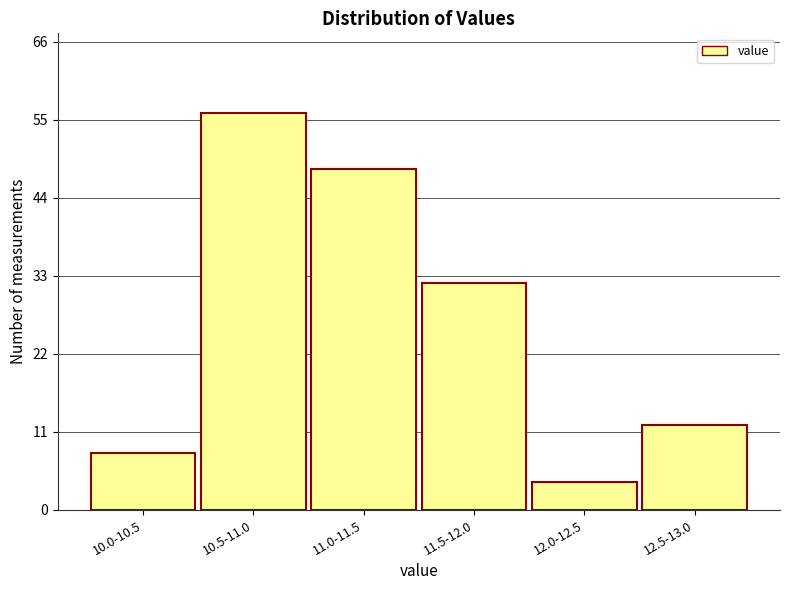

Reading right to left, list all the values displayed in this chart.

12.5-13.0=12	12.0-12.5=4	11.5-12.0=32	11.0-11.5=48	10.5-11.0=56	10.0-10.5=8